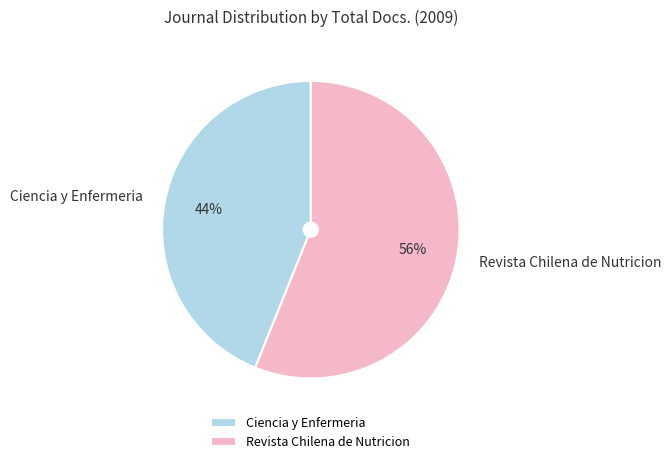

To the nearest percent, what portion does Ciencia y Enfermeria represent?

44%